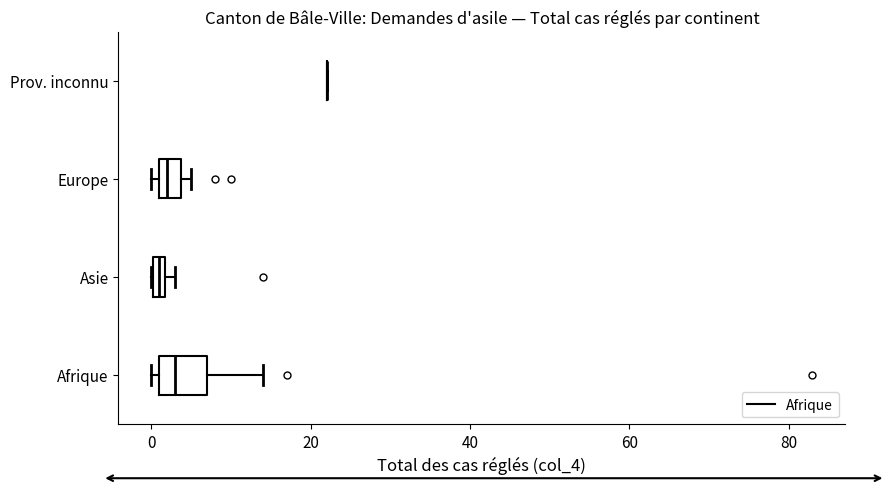

Comparing the boxes themselves (not the whiskers), which one is the widest?

Afrique